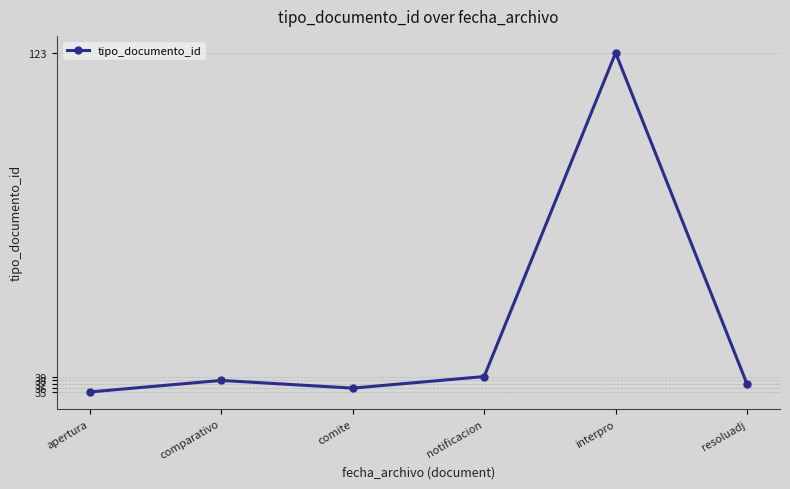

What is the ratio of the value at interpro to the value at comparativo?

3.2